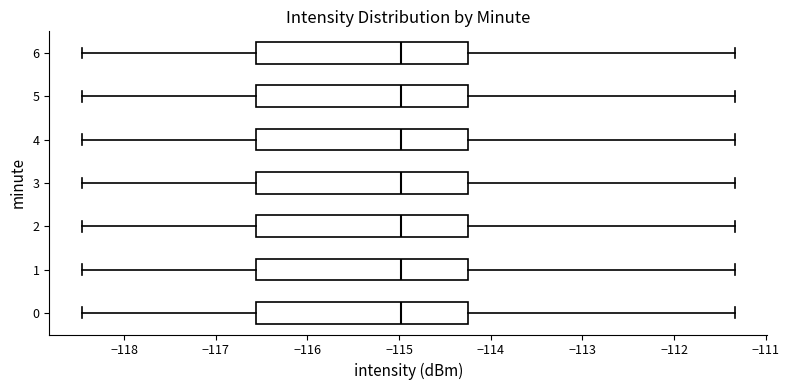

Reading bottom to top, read every box against the x-axis: the position of its median line, the range the box covers, and the ends of its whiskers. The values are not printed on the chart, so give them approximately, as read against the axis.

0: median -115.0, box -116.6 to -114.2, whiskers -118.5 to -111.3
1: median -115.0, box -116.6 to -114.2, whiskers -118.5 to -111.3
2: median -115.0, box -116.6 to -114.2, whiskers -118.5 to -111.3
3: median -115.0, box -116.6 to -114.2, whiskers -118.5 to -111.3
4: median -115.0, box -116.6 to -114.2, whiskers -118.5 to -111.3
5: median -115.0, box -116.6 to -114.2, whiskers -118.5 to -111.3
6: median -115.0, box -116.6 to -114.2, whiskers -118.5 to -111.3